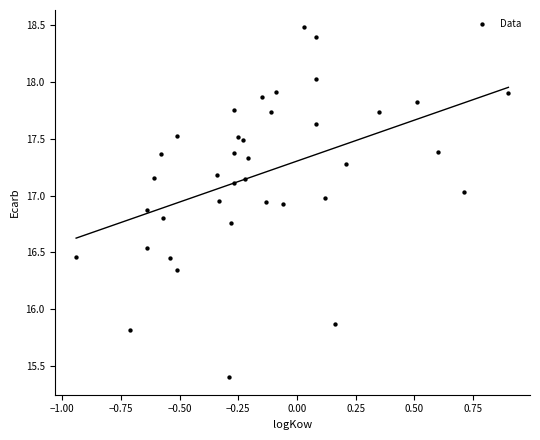

What Y value in the scatter plot is closest to 16?

15.9